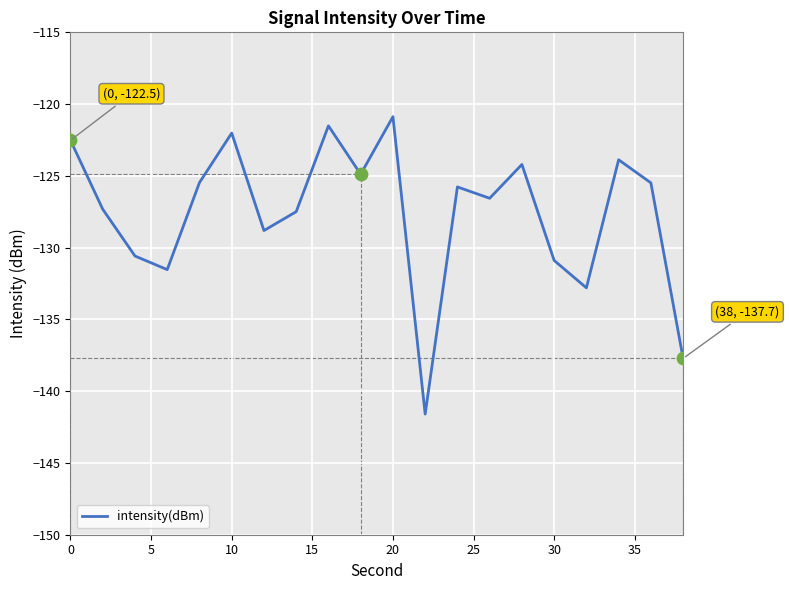

What is the difference between the maximum and minimum values?

20.7